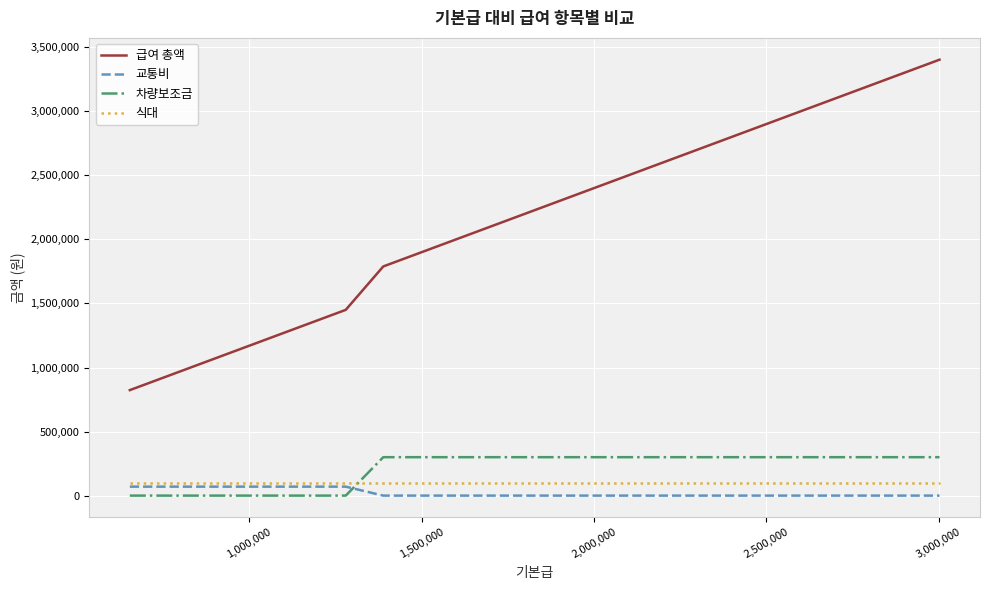

True or false: 급여 총액 and 차량보조금 intersect in this chart.

False